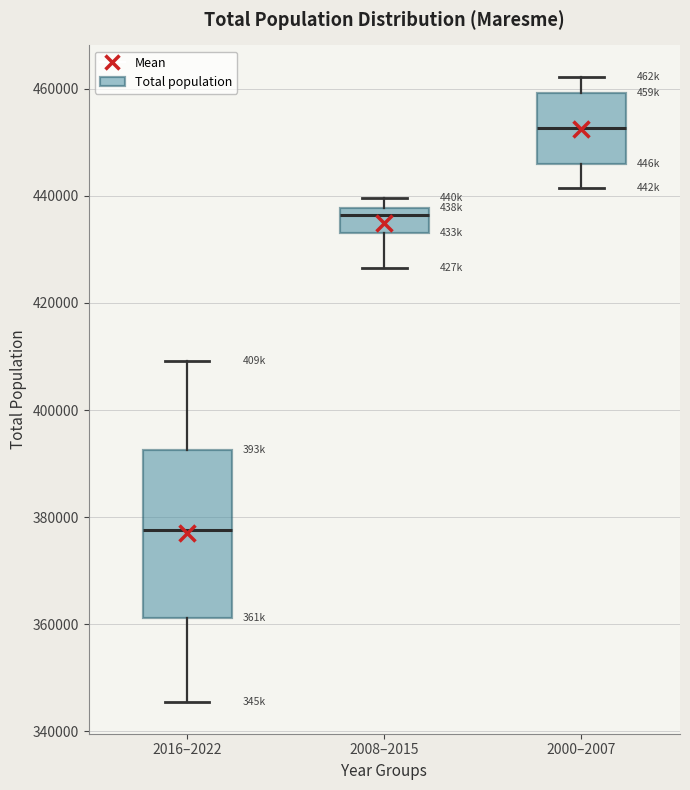

Where is the upper edge of the box for 2016–2022 on the y-axis? The values are not printed on the chart, so give them approximately, as read against the axis.

392000